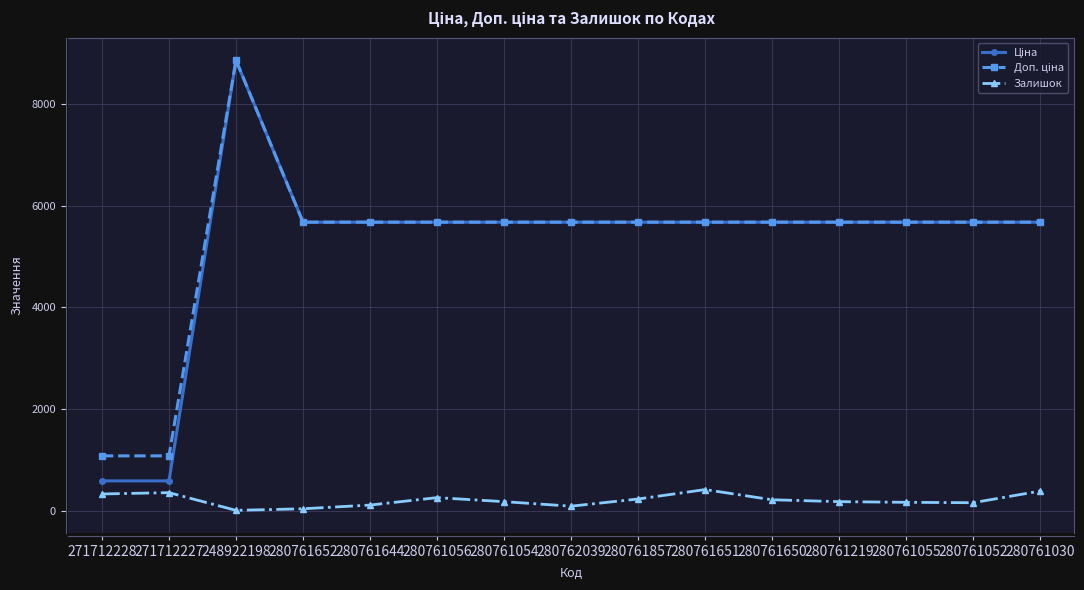

At which category does the chart reach its peak across all series?

248922198